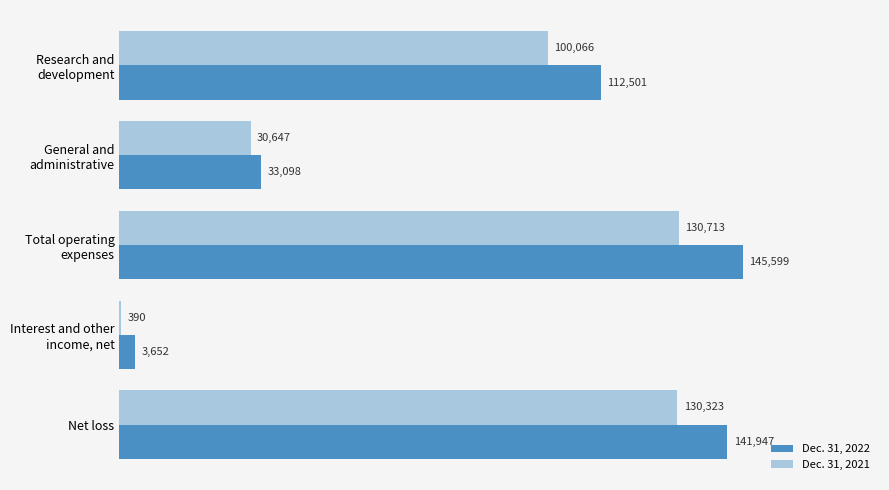

What is the maximum value for Dec. 31, 2021?

130713